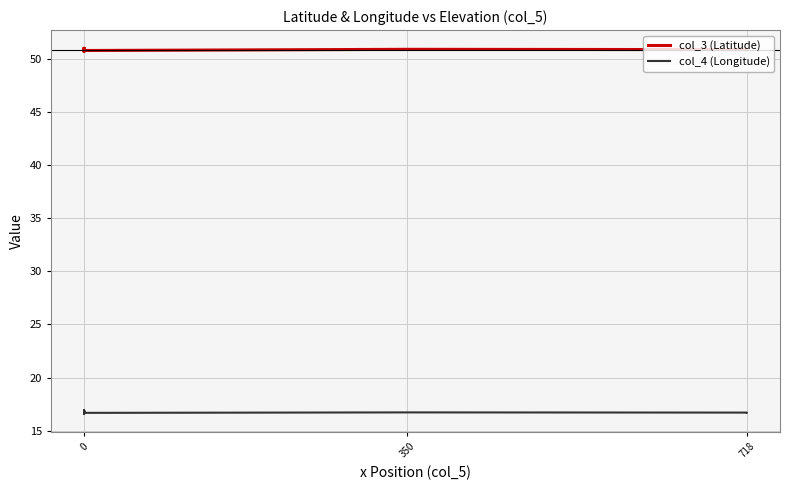

What is the maximum value shown in the chart?

51.0